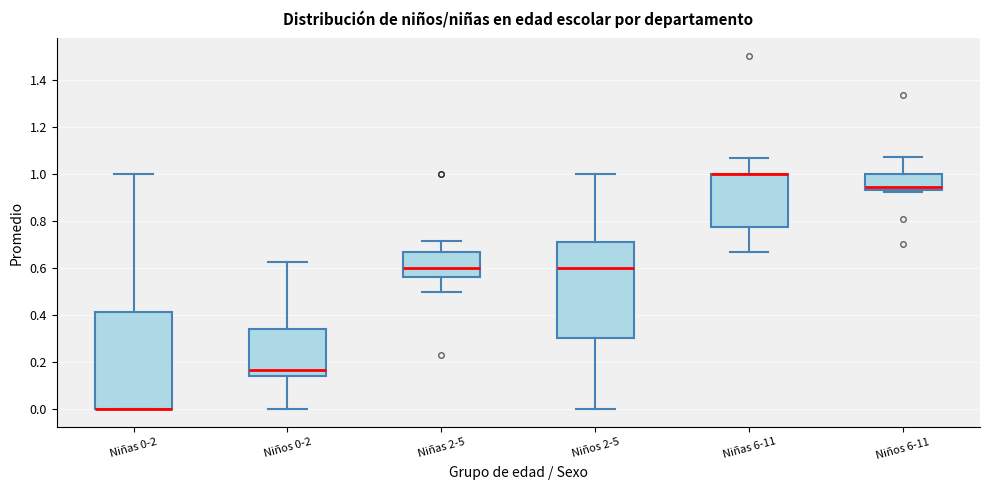

Reading left to right, read every box against the y-axis: the position of its median line, the range the box covers, and the ends of its whiskers. The values are not printed on the chart, so give them approximately, as read against the axis.

Niñas 0-2: median 0.00 (drawn on the box's lower edge), box 0.00 to 0.42, whiskers 0.00 to 1.00
Niños 0-2: median 0.16, box 0.14 to 0.34, whiskers 0.00 to 0.62
Niñas 2-5: median 0.60, box 0.56 to 0.66, whiskers 0.50 to 0.72
Niños 2-5: median 0.60, box 0.30 to 0.70, whiskers 0.00 to 1.00
Niñas 6-11: median 1.00 (drawn on the box's upper edge), box 0.78 to 1.00, whiskers 0.66 to 1.06
Niños 6-11: median 0.94 (just above the box's lower edge), box 0.94 to 1.00, whiskers 0.92 to 1.08